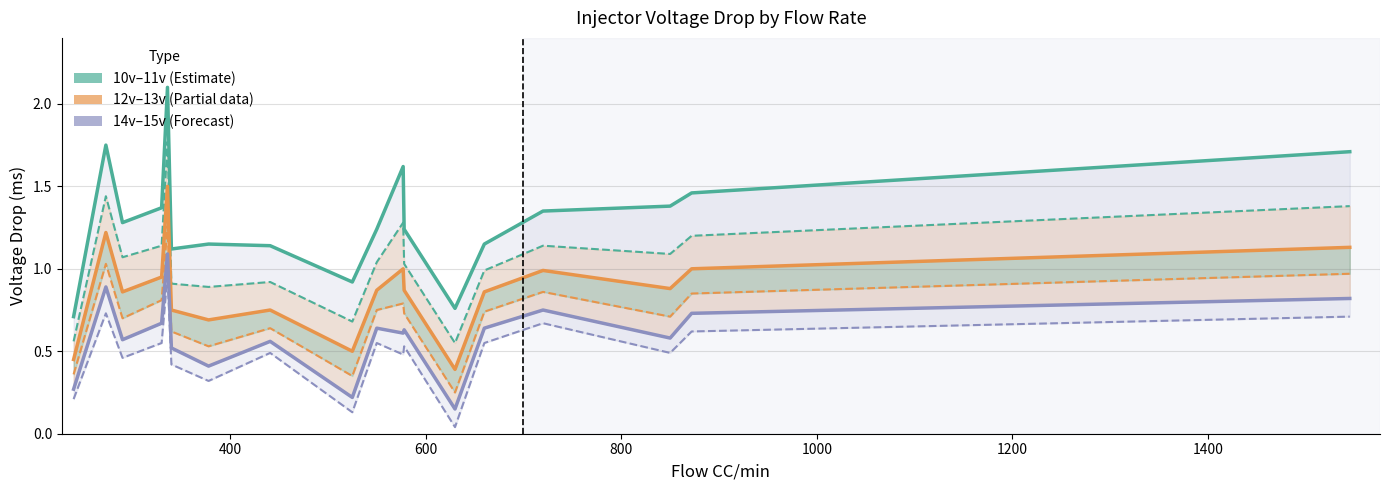

True or false: 11v has a value of 0.9 at 200.

False